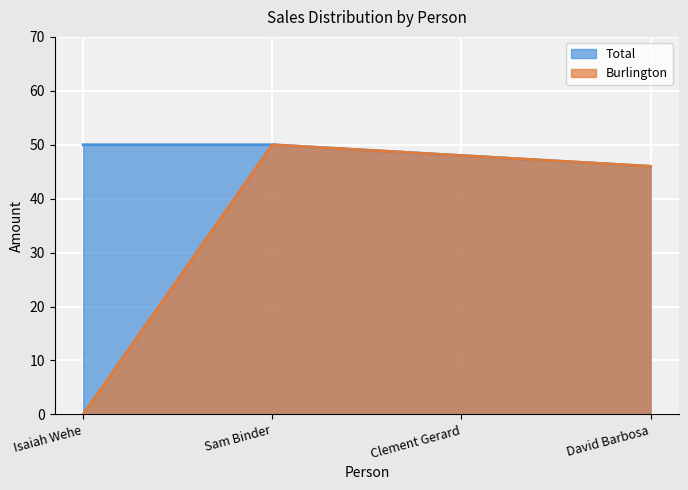

True or false: Burlington and Total cross at least once.

False